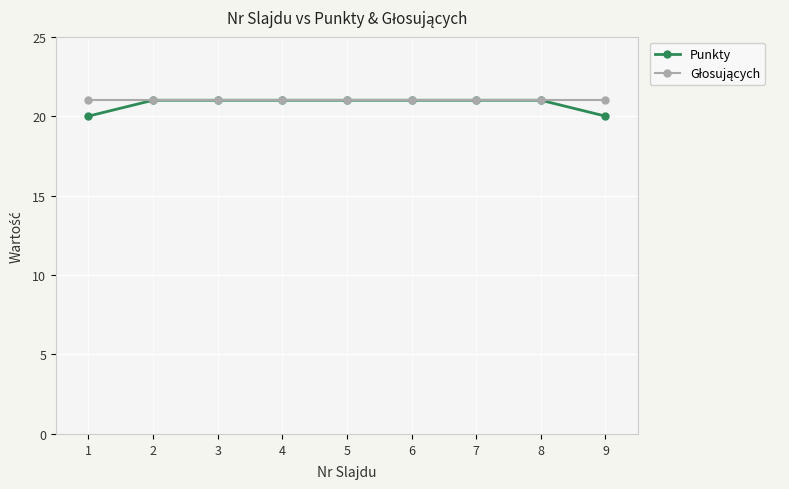

What is the greatest value displayed?

21